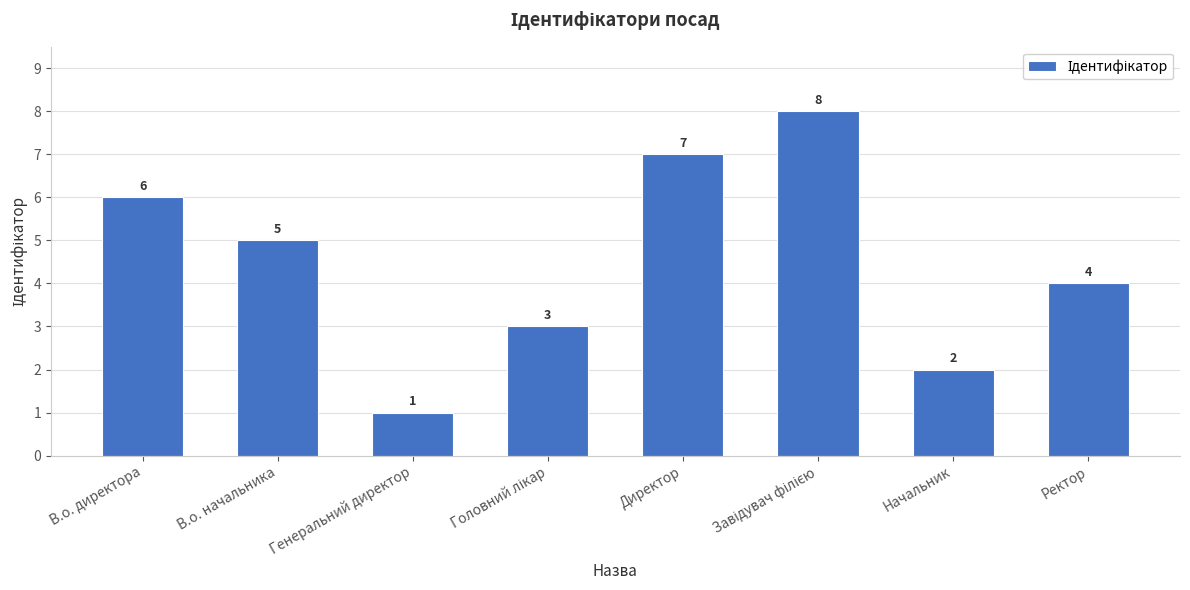

Between Директор and Генеральний директор, which is larger?

Директор